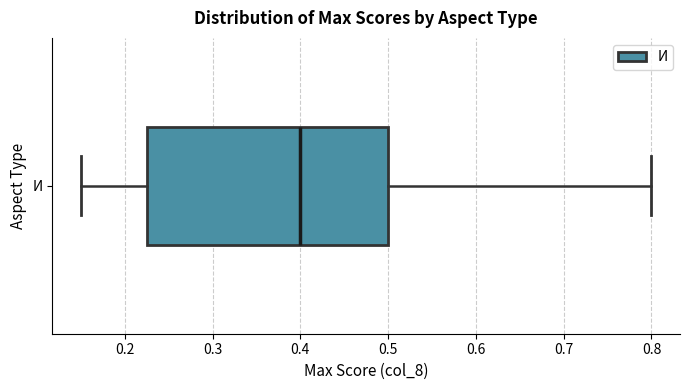

Read this box plot against the x-axis: the position of the median line, the range covered by the box, and the ends of both whiskers. The values are not printed on the chart, so give them approximately, as read against the axis.

median 0.40, box 0.23 to 0.50, whiskers 0.15 to 0.80